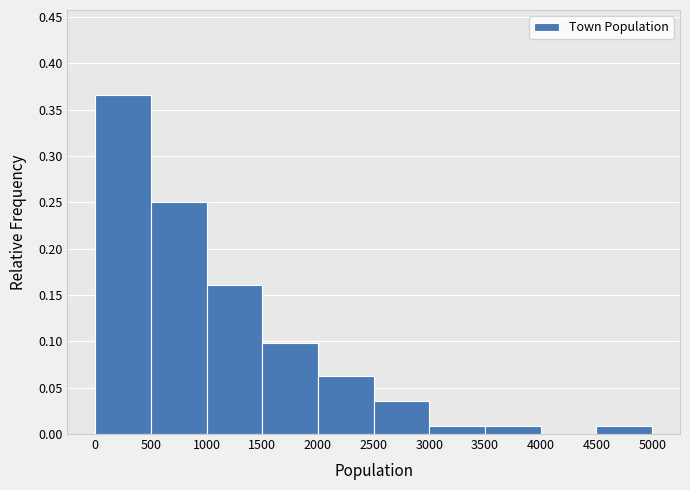

Reading left to right, list every bar in this chart as the range it spans on the x-axis followed by its height. The values are not printed on the chart, so give them approximately, as read against the axis.

0 to 500: 0.365
500 to 1000: 0.250
1000 to 1500: 0.160
1500 to 2000: 0.100
2000 to 2500: 0.065
2500 to 3000: 0.035
3000 to 3500: 0.010
3500 to 4000: 0.010
4000 to 4500: 0
4500 to 5000: 0.010